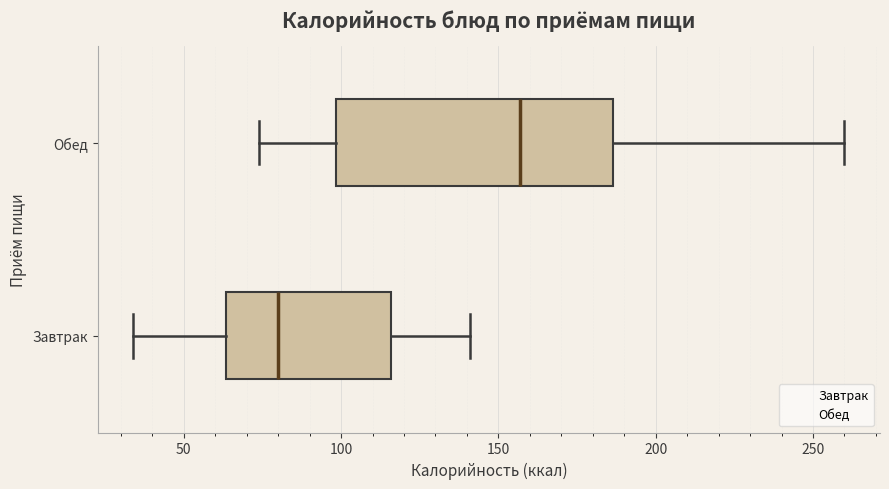

Which box is the widest, from its left edge to its right edge?

Обед